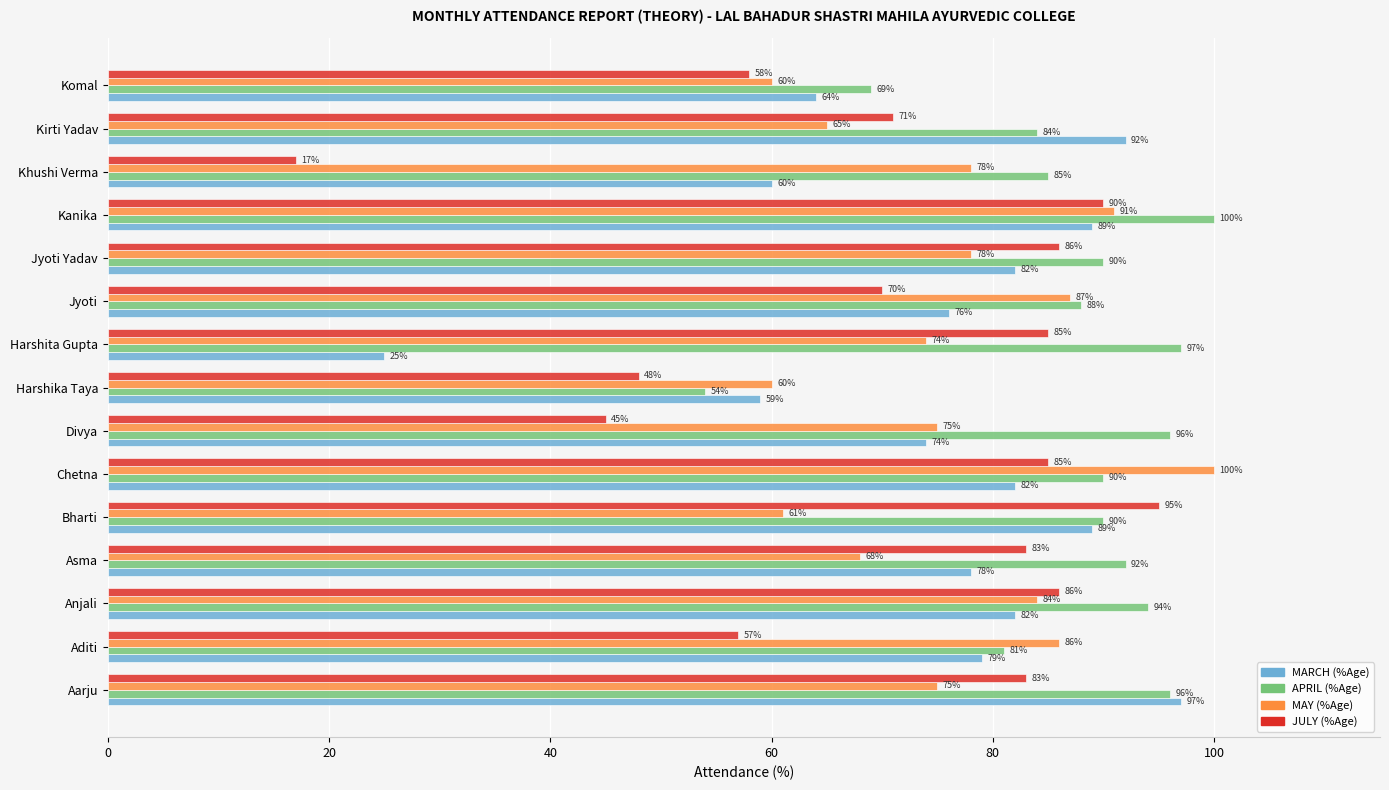

True or false: MARCH (%Age) has a value of 14 at Harshita Gupta.

False